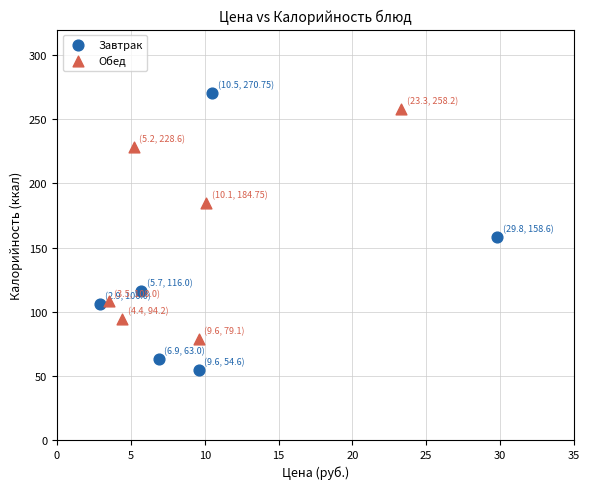

Which series has the widest spread of Y values?

Завтрак